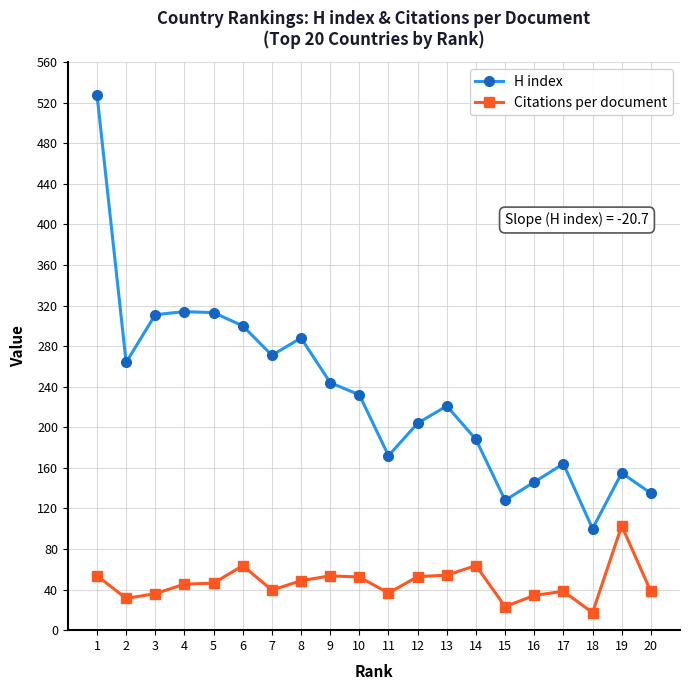

What is the difference between the highest and lowest values at 5?

266.7